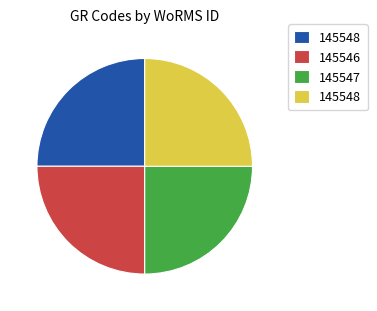

Is there any slice that represents more than half of the pie?

No